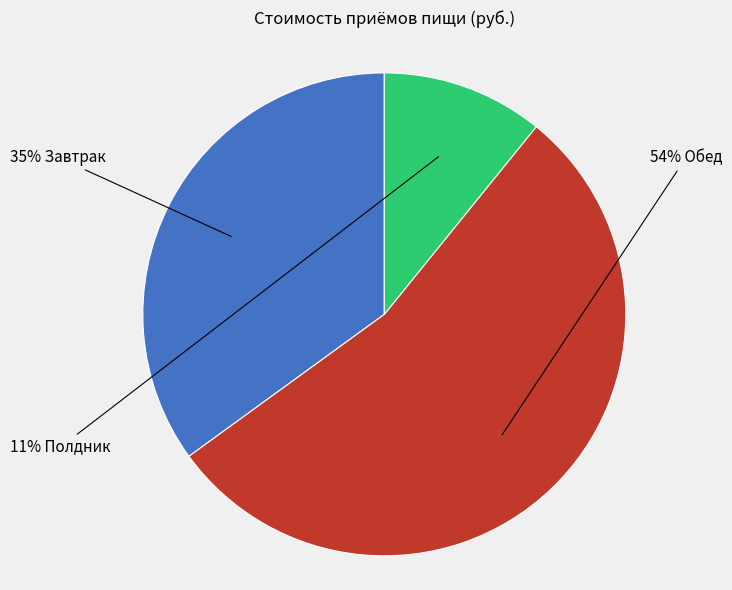

Is there any slice that represents more than half of the pie?

Yes